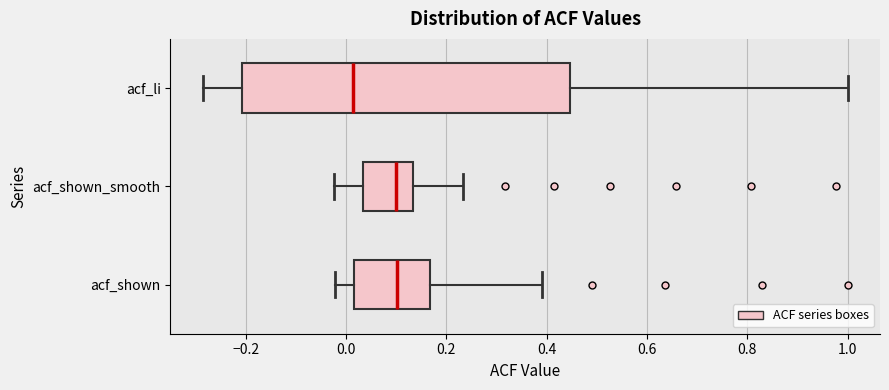

Where does the right whisker of the box for acf_shown_smooth end on the x-axis? The values are not printed on the chart, so give them approximately, as read against the axis.

0.24